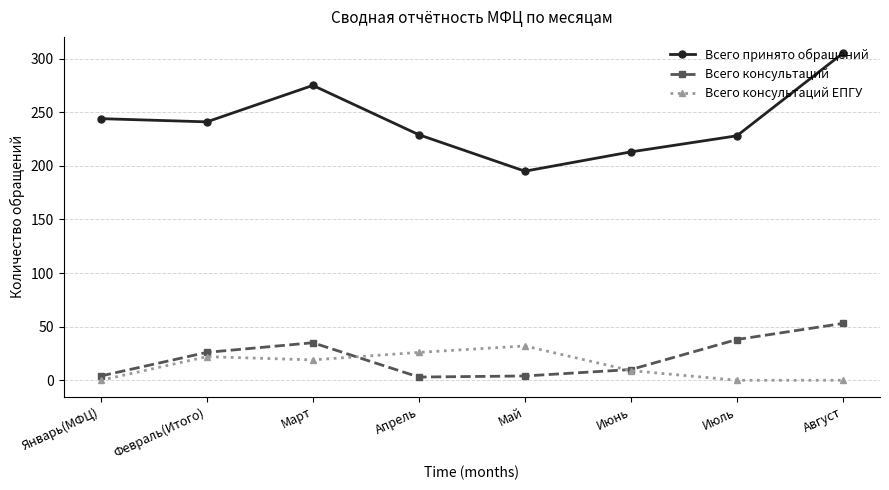

How many interior local peaks does the Всего консультаций ЕПГУ series have?

2